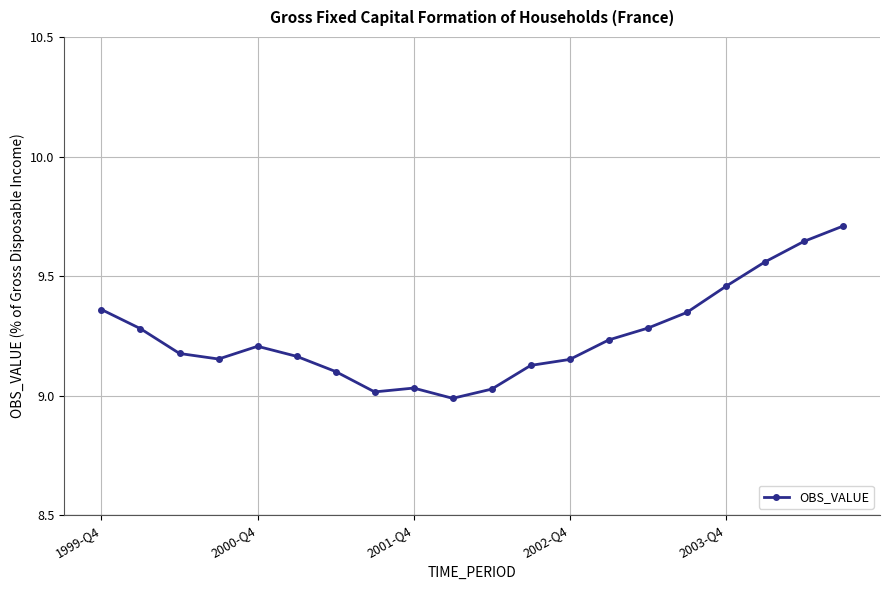

How many values are below 9?

1